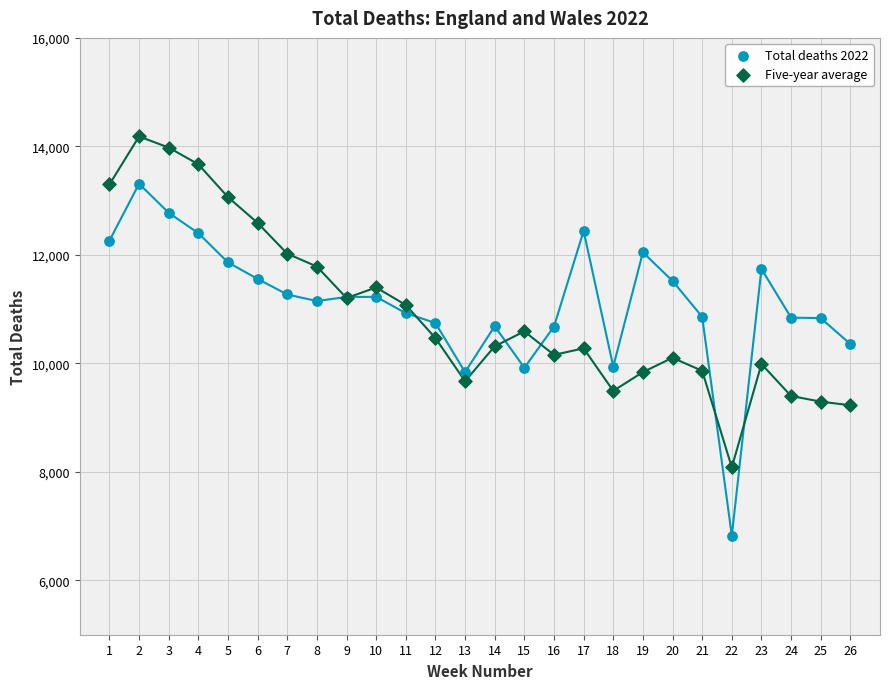

Which series reaches the maximum Y coordinate?

Five-year average